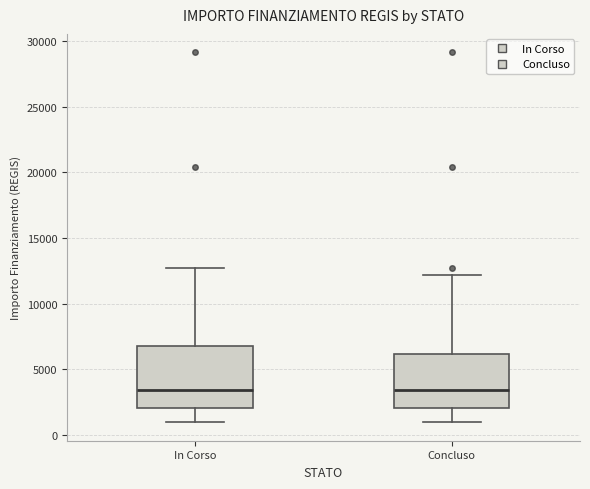

Reading left to right, read every box against the y-axis: the position of its median line, the range the box covers, and the ends of its whiskers. The values are not printed on the chart, so give them approximately, as read against the axis.

In Corso: median 3500, box 2000 to 7000, whiskers 1000 to 12500
Concluso: median 3500, box 2000 to 6000, whiskers 1000 to 12000